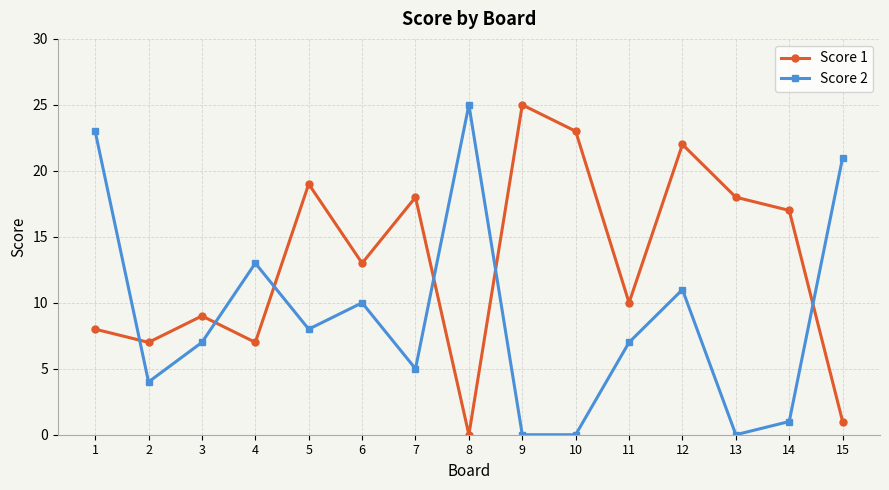

What is the maximum value shown in the chart?

25